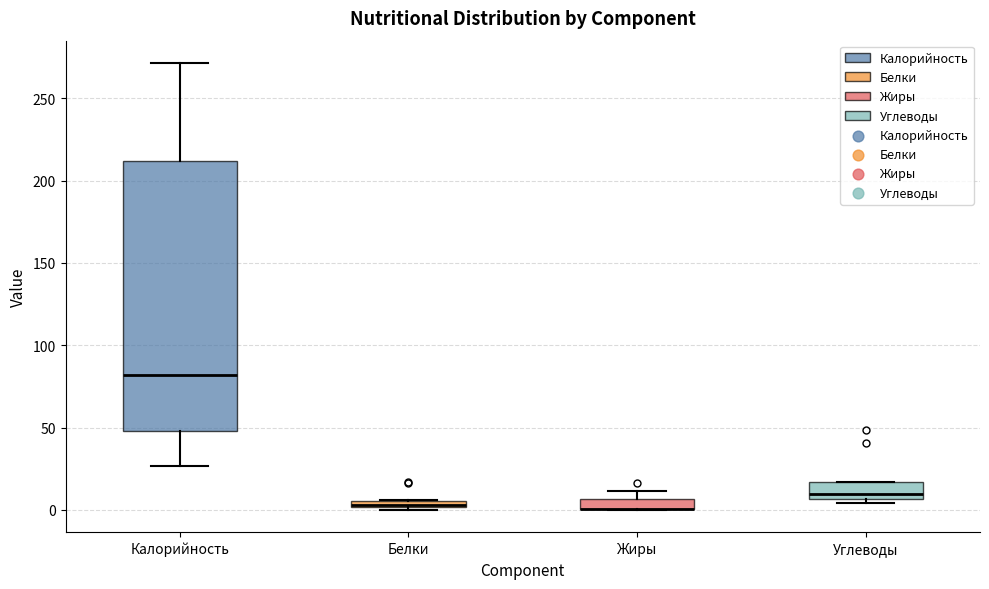

Comparing the boxes themselves (not the whiskers), which one is the tallest?

Калорийность